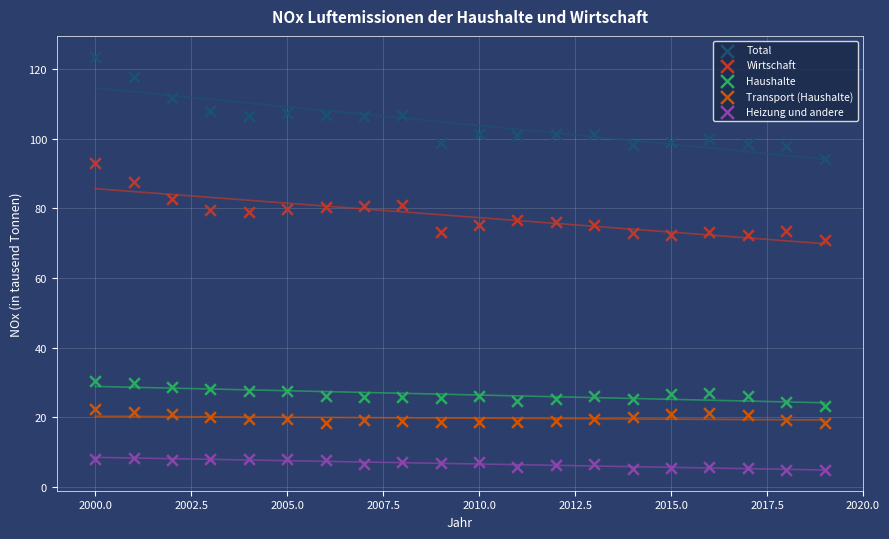

Across all data points, what is the range of X values (max minus min)?

19.0